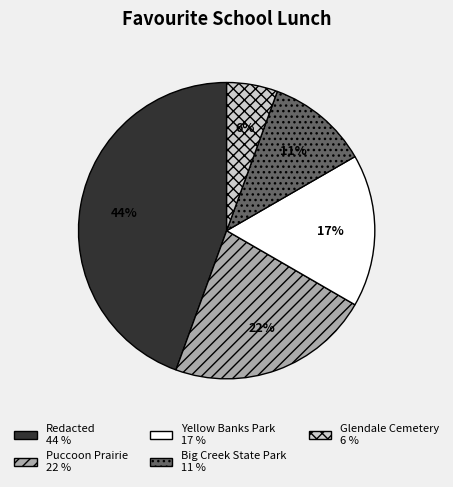

Between Puccoon Prairie 22 % and Big Creek State Park 11 %, which is larger?

Puccoon Prairie 22 %